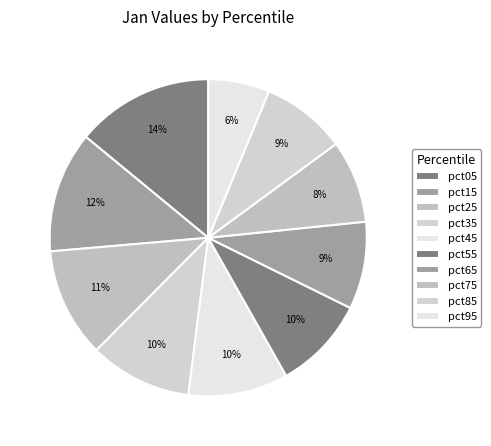

Is pct35 the majority of the pie?

No